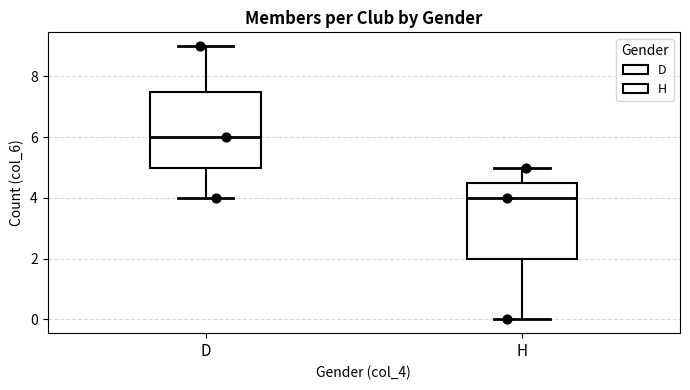

Where does the upper whisker of the box for D end on the y-axis? The values are not printed on the chart, so give them approximately, as read against the axis.

9.0